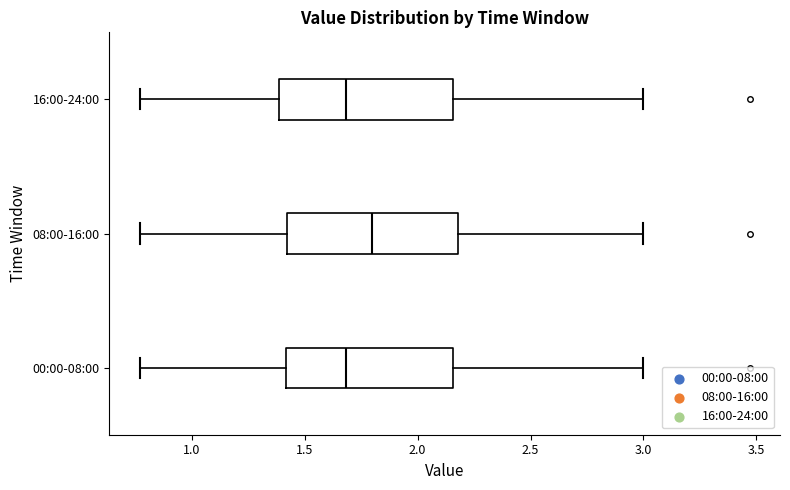

Where is the right edge of the box for 16:00-24:00 on the x-axis? The values are not printed on the chart, so give them approximately, as read against the axis.

2.15